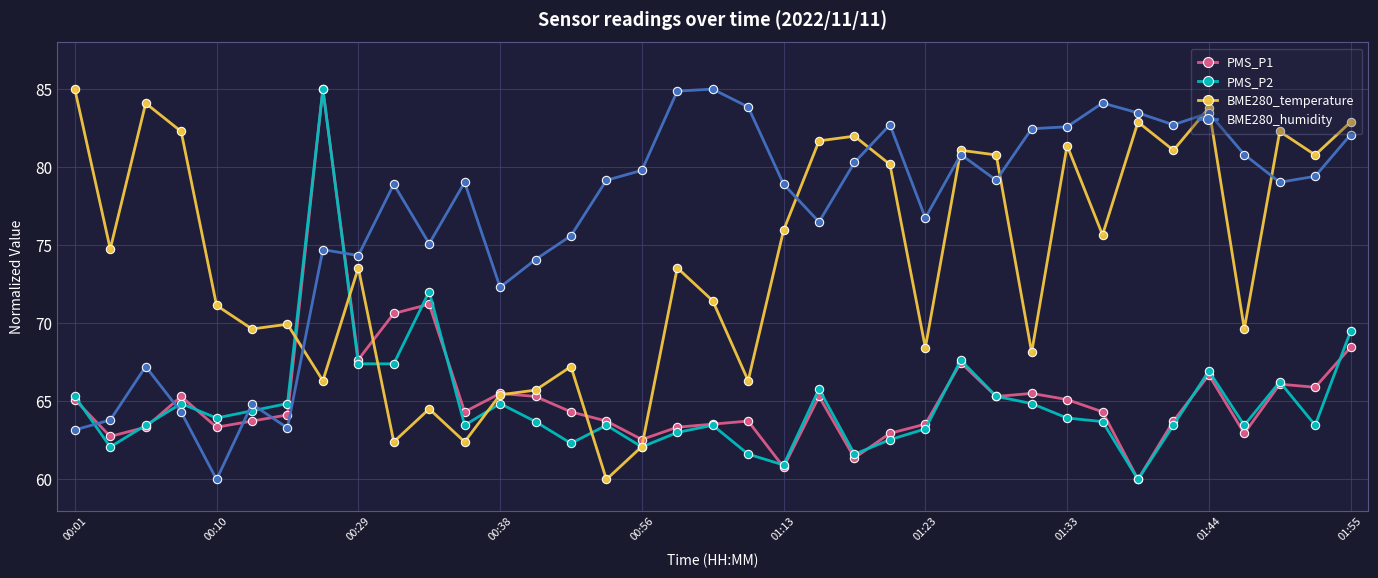

After their last crossing, which series has the higher values: BME280_humidity or PMS_P1?

BME280_humidity